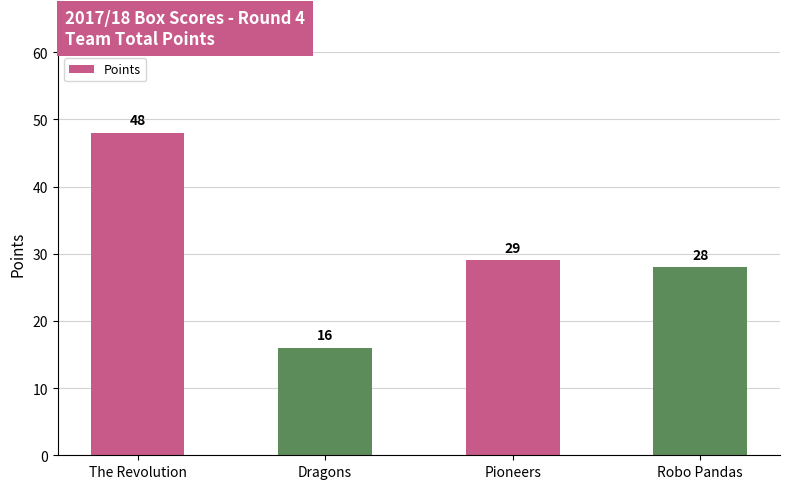

Reading right to left, extract all data points from this chart.

28	29	16	48